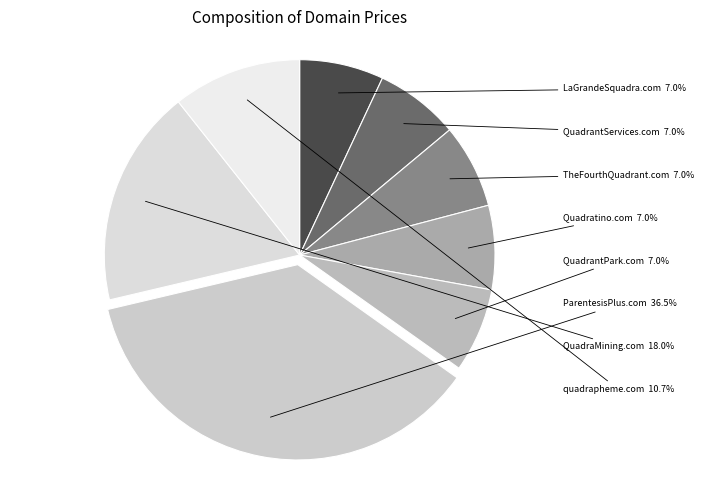

What portion of the pie excludes QuadrantPark.com?

93.0%